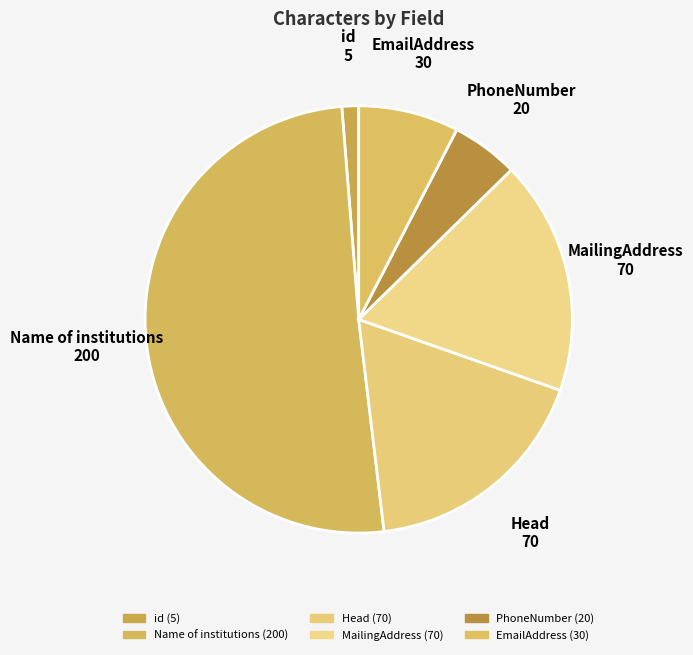

True or false: Name of institutions accounts for 42% of the total.

False